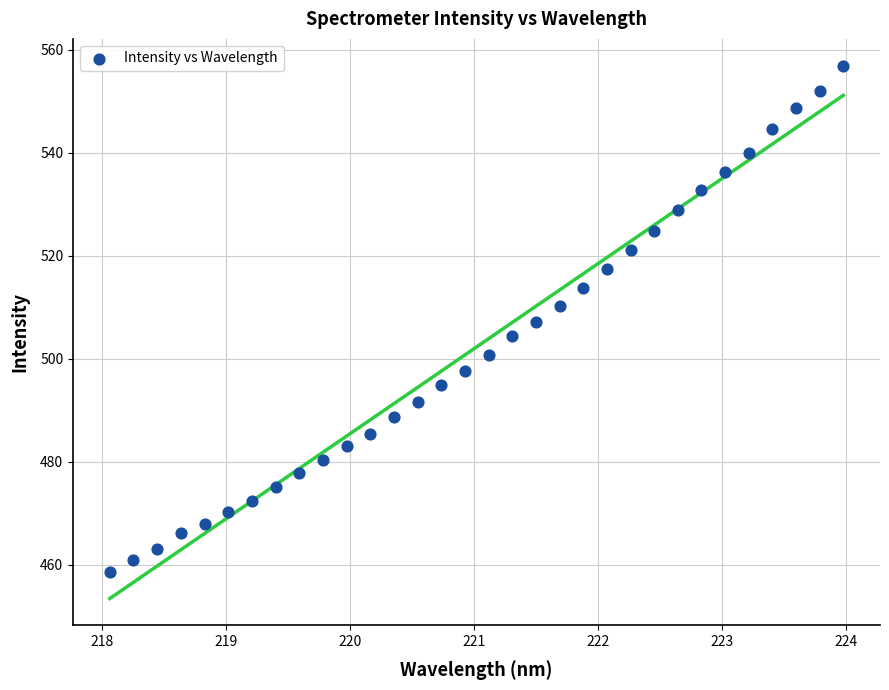

What is the range of X values (max minus min)?

5.9